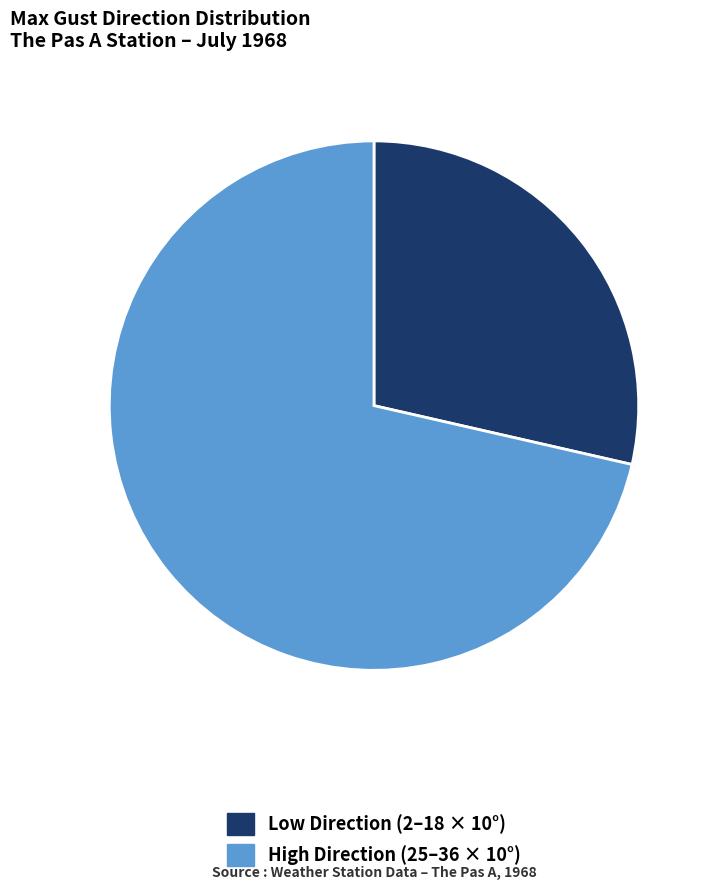

Does any single category account for the majority?

Yes